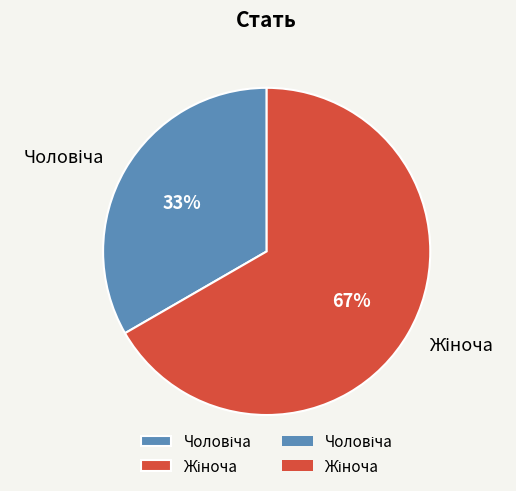

How many segments does this pie chart have?

2